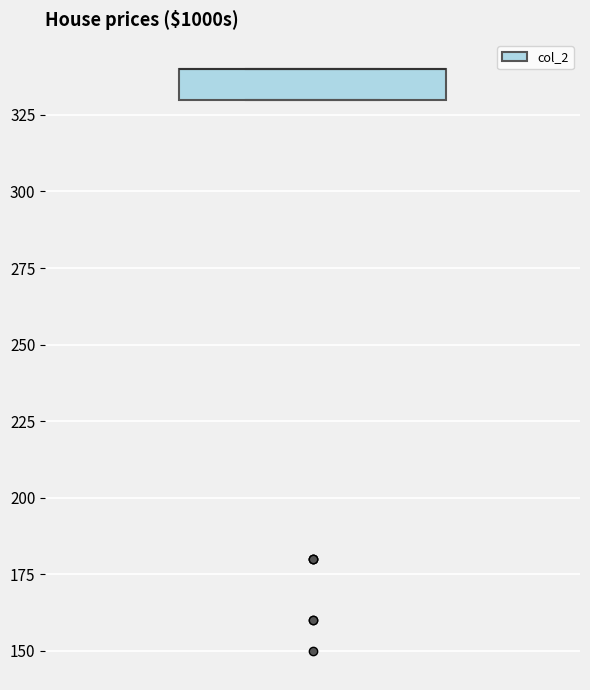

Read this box plot against the y-axis: the position of the median line, the range covered by the box, and the ends of both whiskers. The values are not printed on the chart, so give them approximately, as read against the axis.

median 340 (drawn on the box's upper edge), box 330 to 340, whiskers 330 to 340